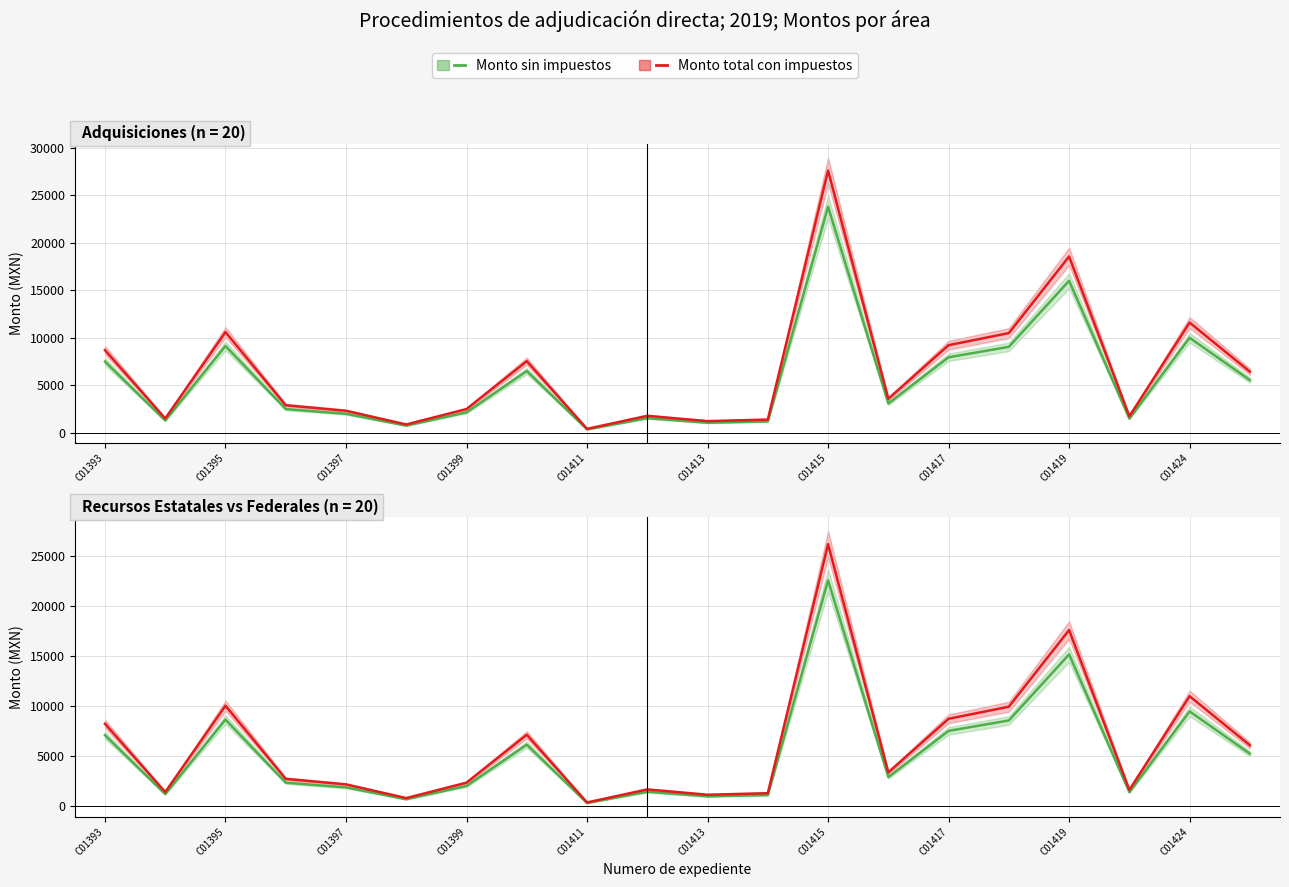

Which series has the widest spread of values?

Monto total con impuestos